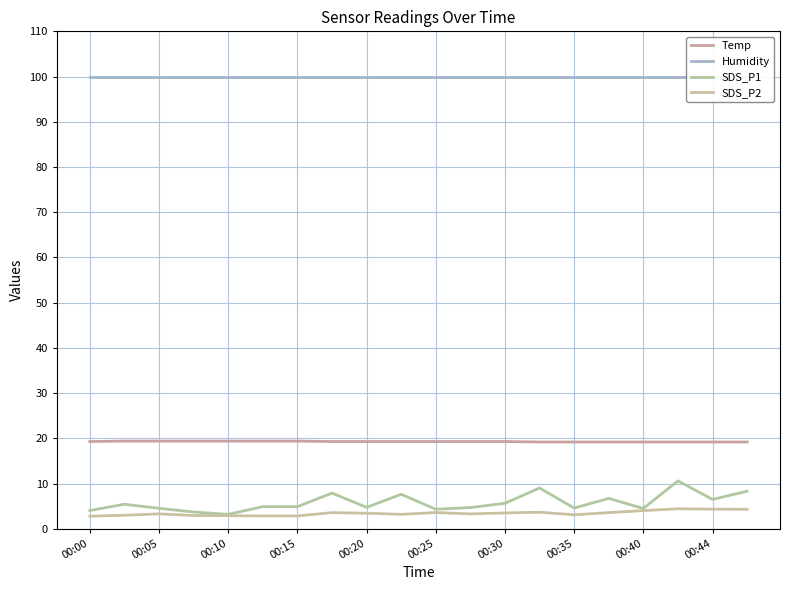

Rank the series at 00:25 from lowest to highest value.

SDS_P2, SDS_P1, Temp, Humidity